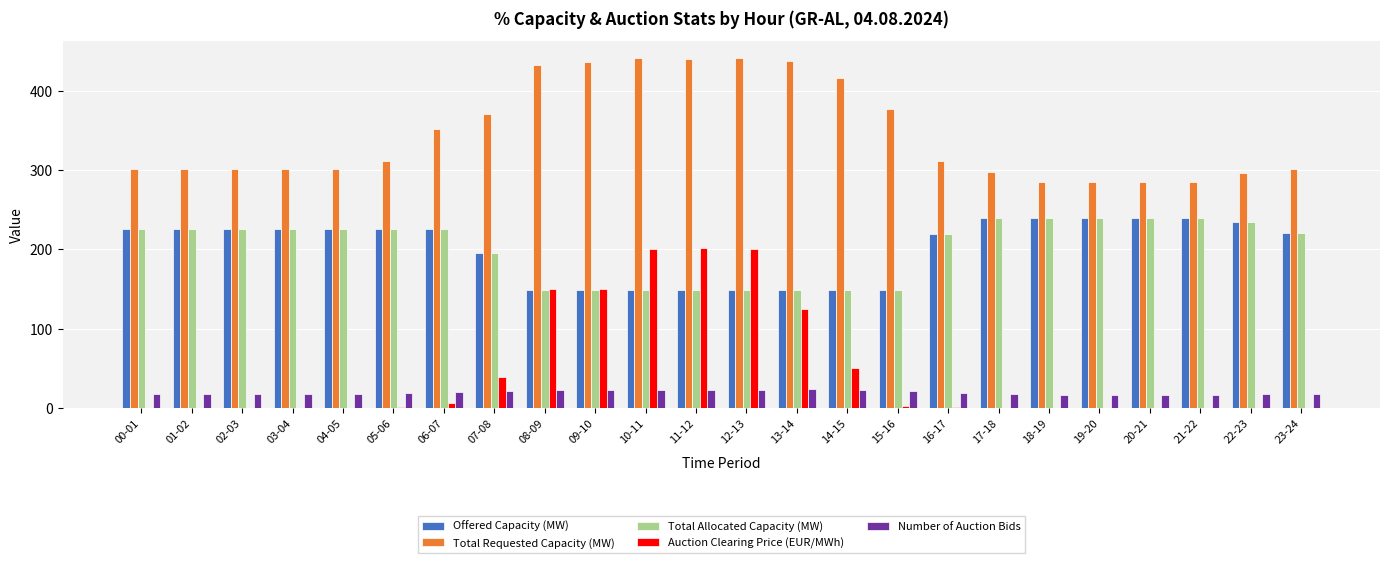

What is the sum of the Offered Capacity (MW) values at 08-09 and 11-12?

298.0